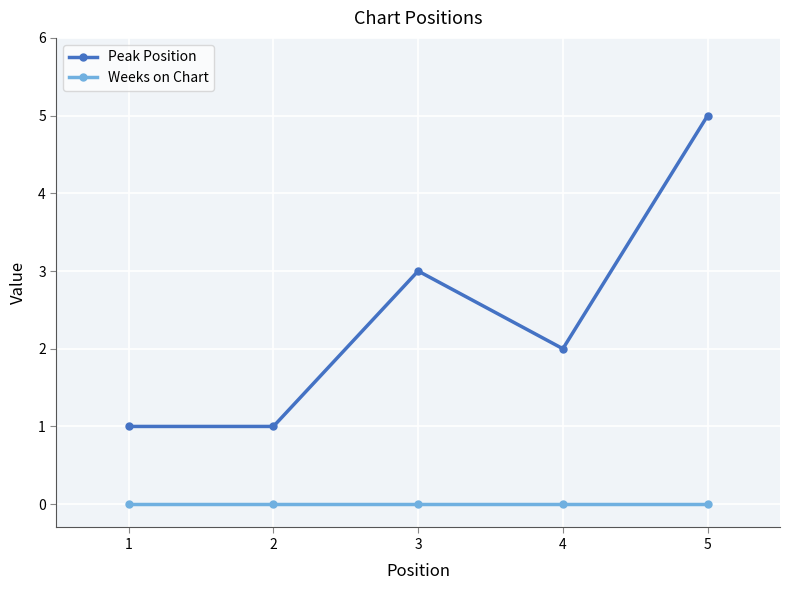

What is the difference between the highest and lowest values at 5?

5